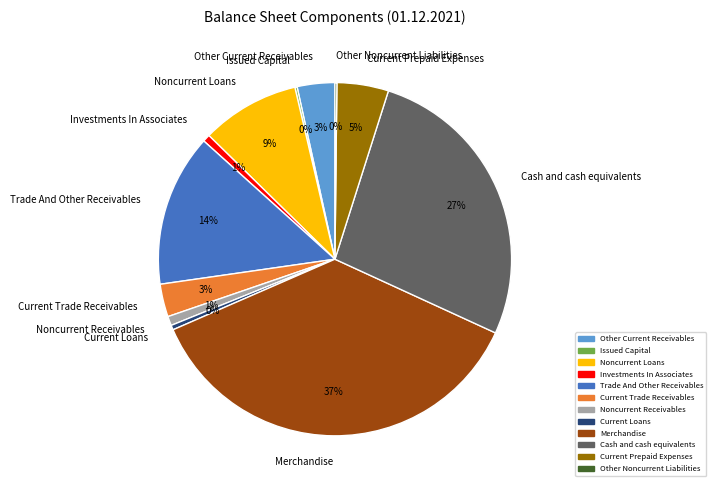

Is the sum of Noncurrent Receivables and Noncurrent Loans greater than half?

No